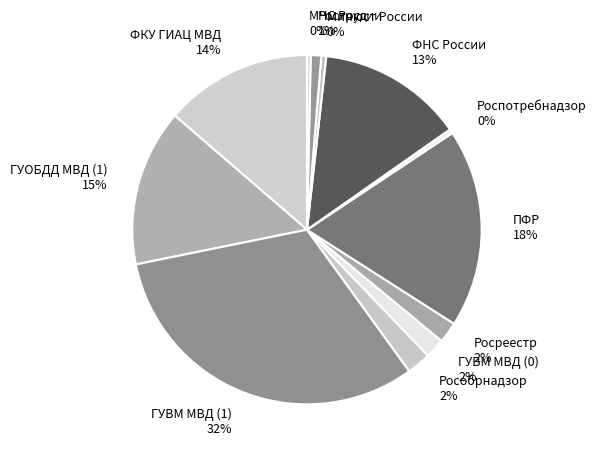

What percentage is the ГУВМ МВД (0) slice, to the nearest percent?

2%